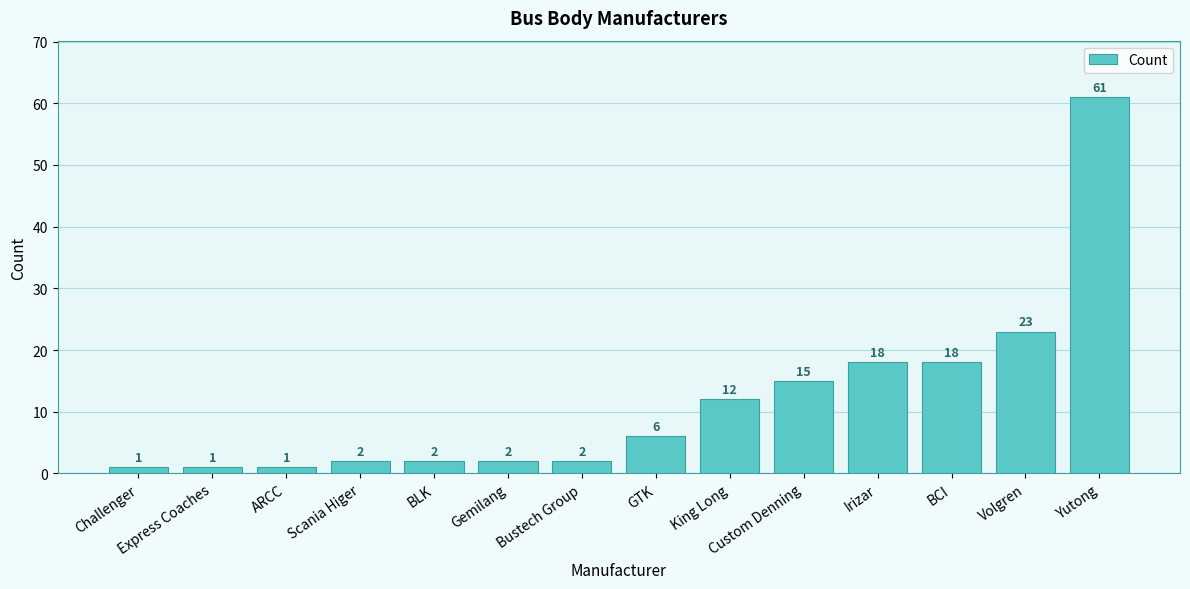

How many data points are less than 6?

7